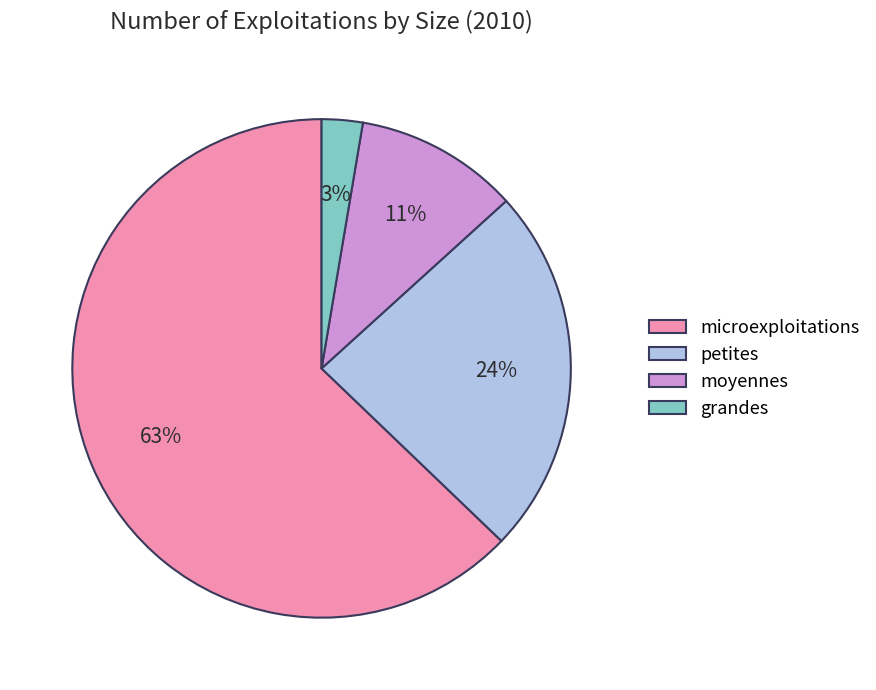

Which category has the smallest portion of the pie?

grandes